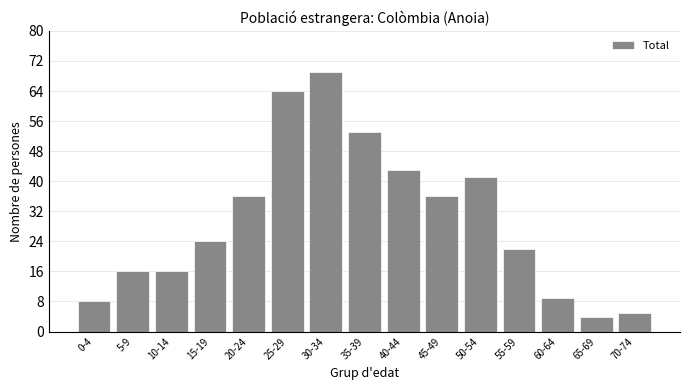

Reading right to left, extract all data points from this chart.

70-74=5	65-69=4	60-64=9	55-59=22	50-54=41	45-49=36	40-44=43	35-39=53	30-34=69	25-29=64	20-24=36	15-19=24	10-14=16	5-9=16	0-4=8